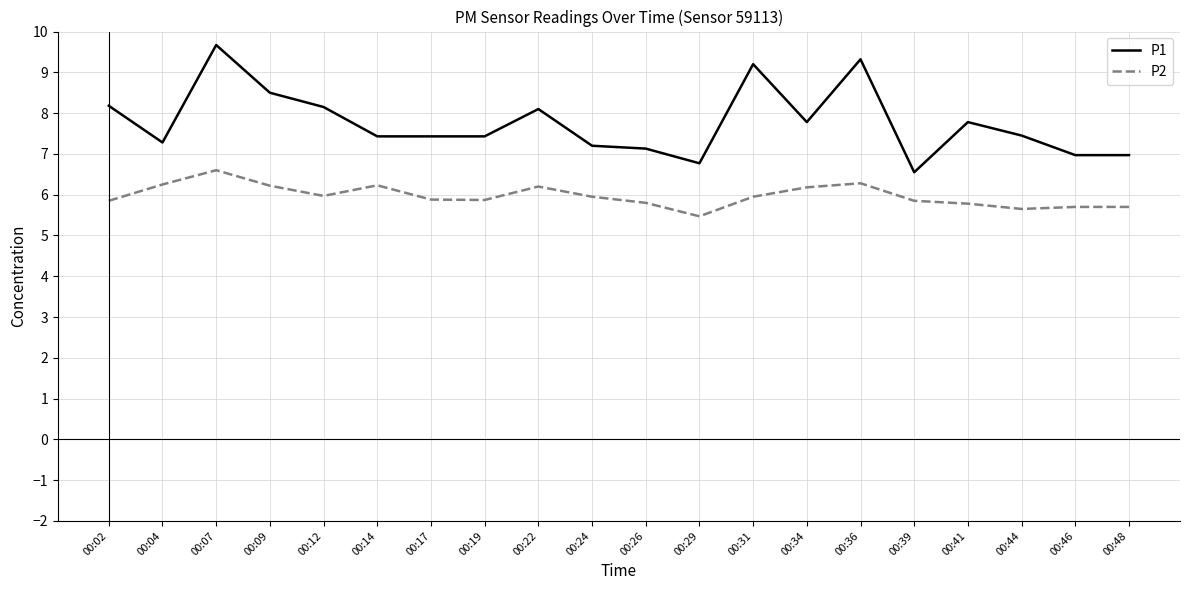

The P2 series shows 3.0 at 00:39. True or false?

False